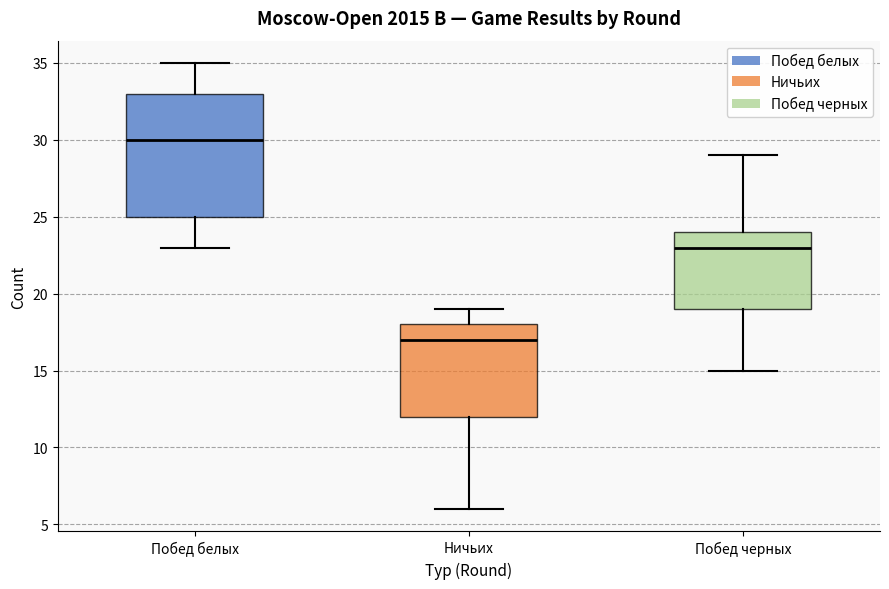

Which box has the highest median line?

Побед белых